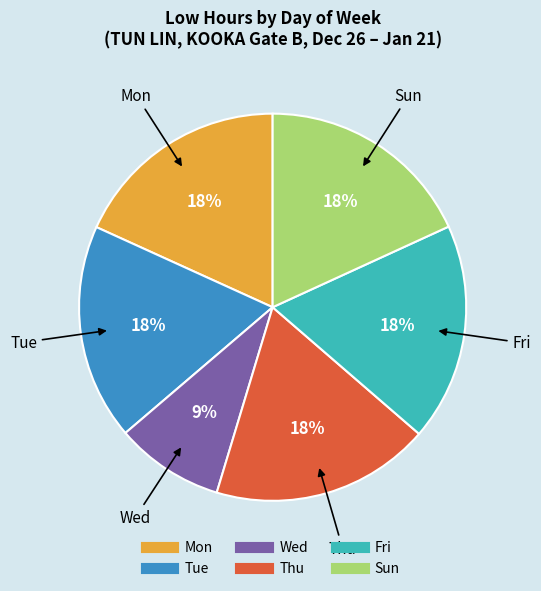

To the nearest percent, what is the average slice percentage?

17%